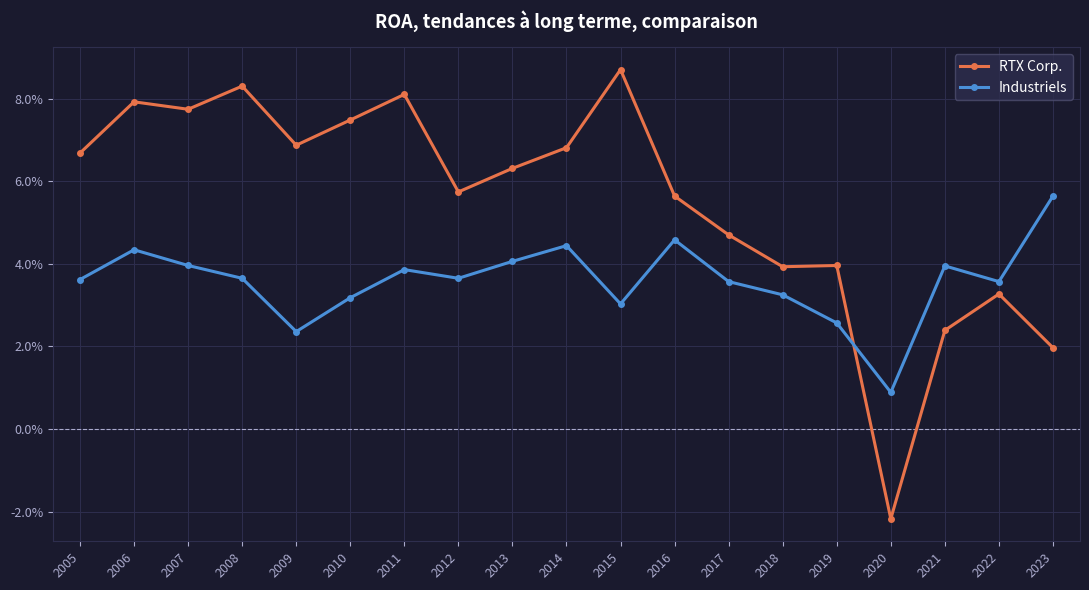

At which category does Industriels reach its first local peak?

2006